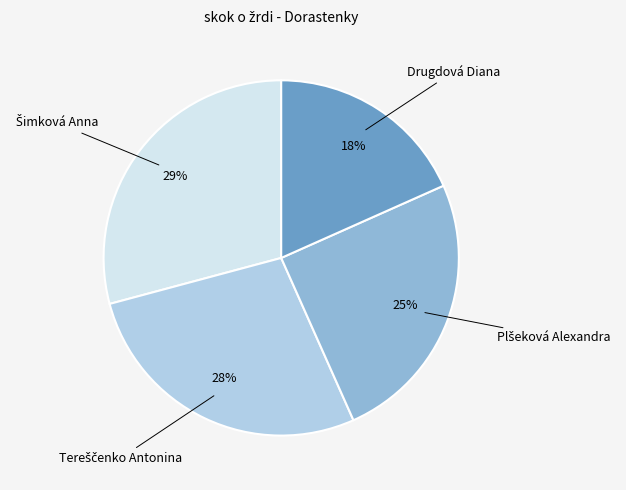

To the nearest percent, what is the difference between the largest and smallest slice percentages?

11%